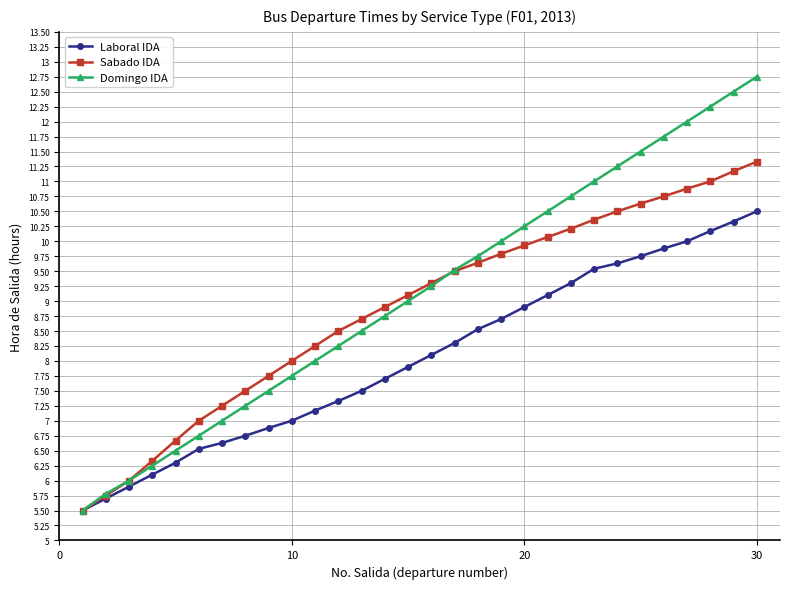

True or false: Domingo IDA has more than 0 points higher than both neighbors.

False